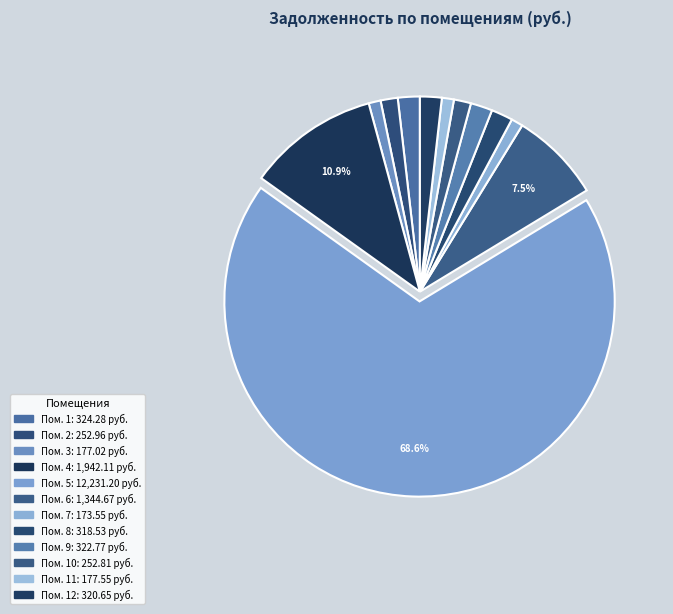

Rank the categories by value from lowest to highest.

7, 3, 11, 10, 2, 8, 12, 9, 1, 6, 4, 5